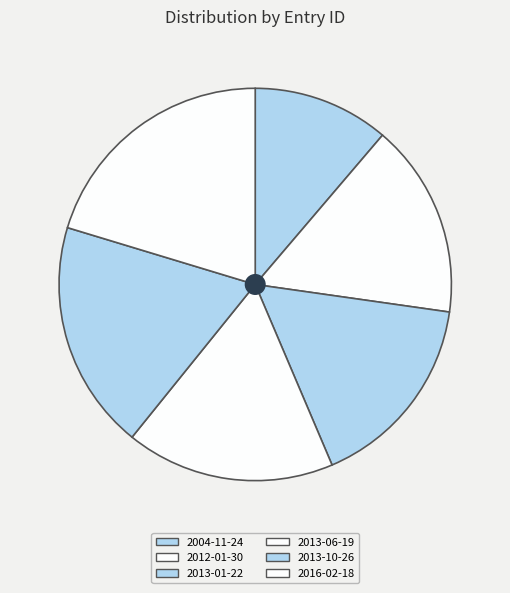

Do 2016-02-18 and 2013-06-19 together represent more than half of the pie?

No